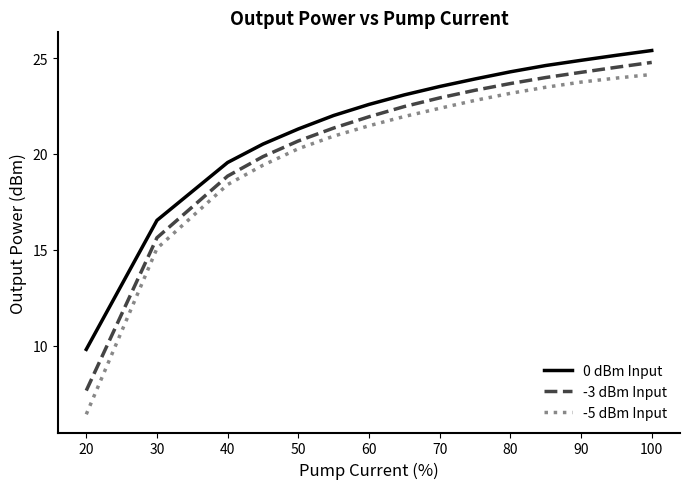

Reading left to right, what are all the values shown in this chart?

0 dBm Input: 9.8	16.5	19.6	20.5	21.3	22.0	22.6	23.1	23.5	23.9	24.3	24.6	24.9	25.1	25.4
-3 dBm Input: 7.7	15.6	18.8	19.9	20.7	21.4	21.9	22.5	22.9	23.3	23.7	24.0	24.3	24.5	24.8
-5 dBm Input: 6.4	15.1	18.4	19.4	20.3	20.9	21.5	22.0	22.4	22.8	23.2	23.5	23.7	24.0	24.1